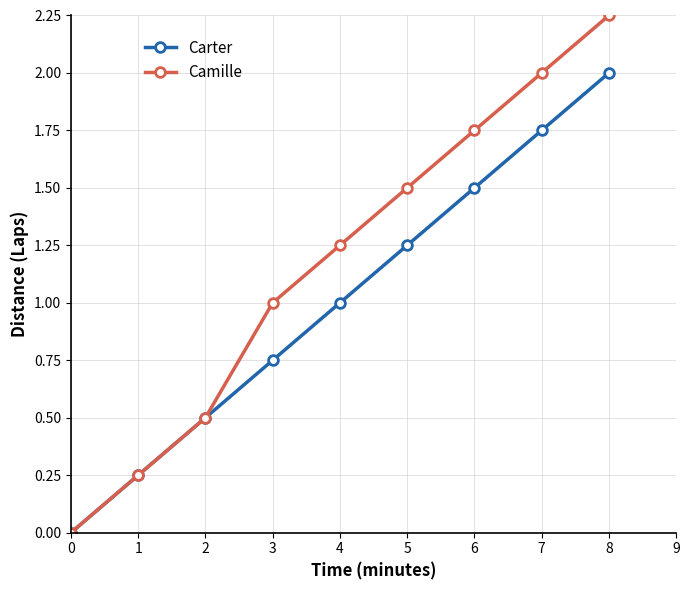

Is the value of Carter at 5 greater than the value of Camille at 5?

No